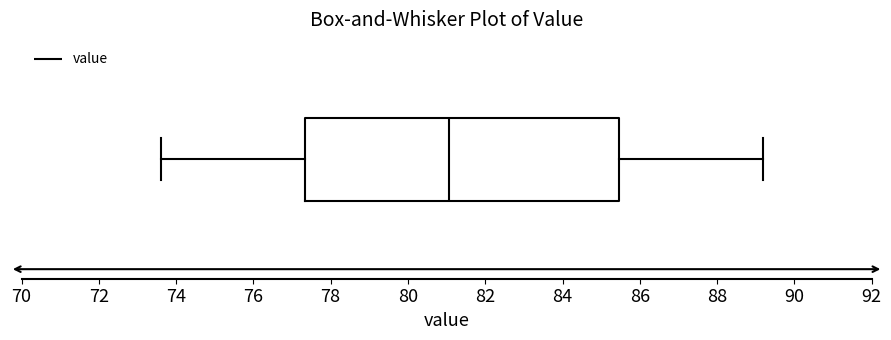

Read this box plot against the x-axis: the position of the median line, the range covered by the box, and the ends of both whiskers. The values are not printed on the chart, so give them approximately, as read against the axis.

median 81.0, box 77.4 to 85.4, whiskers 73.6 to 89.2